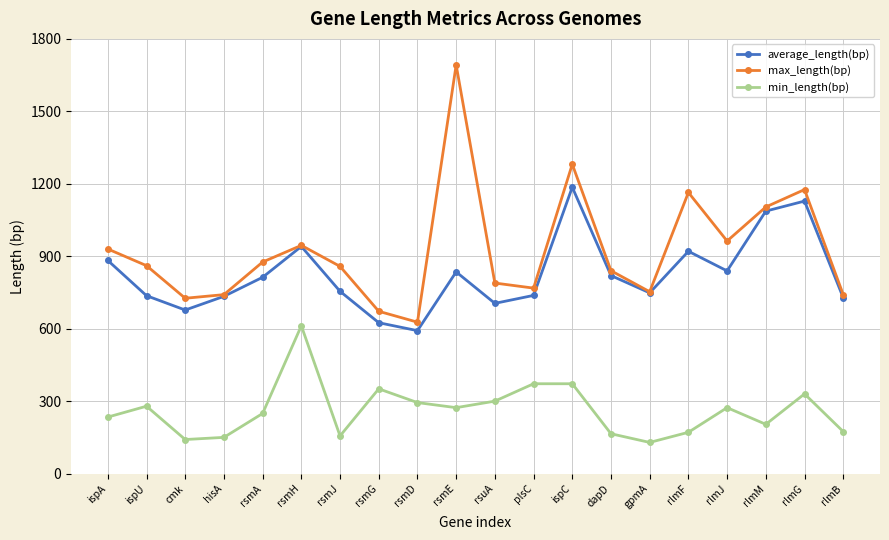

The average_length(bp) series shows 736.6 at ispU. True or false?

True